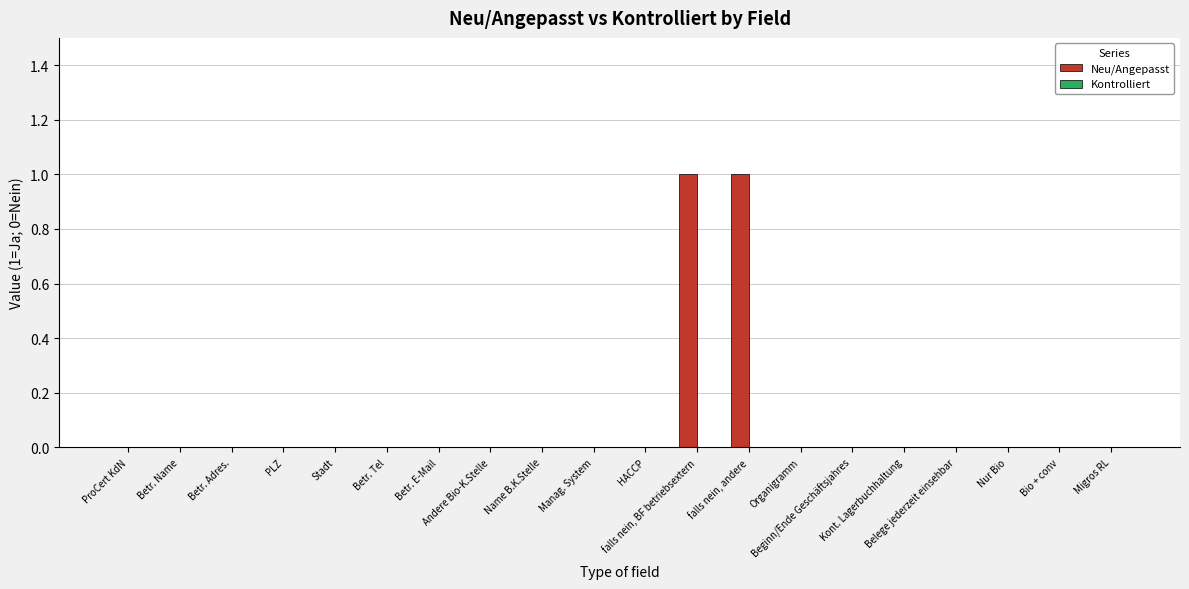

How many categories are shown in the chart?

20